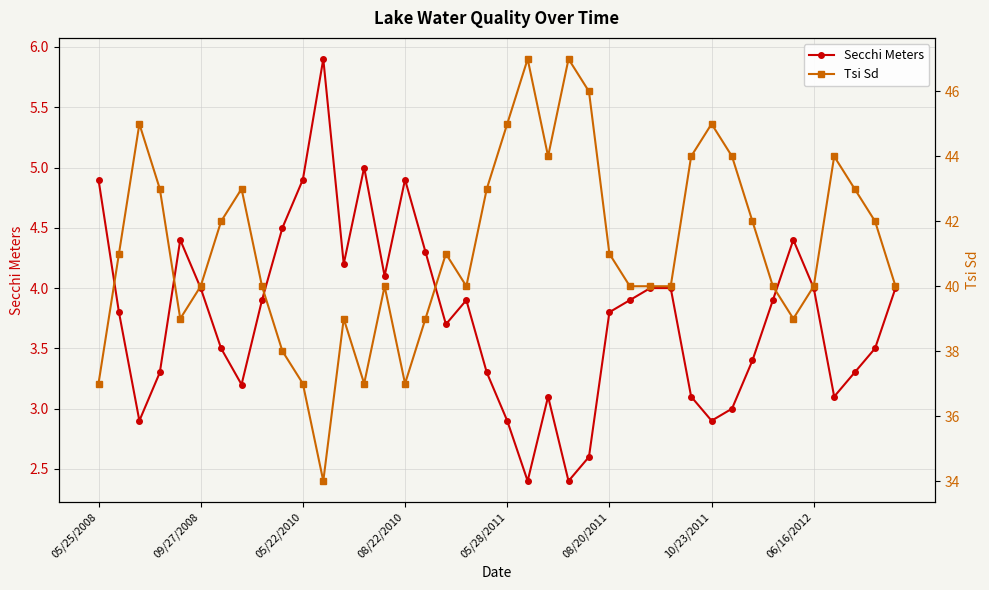

At how many categories does at least one series exceed 42?

14